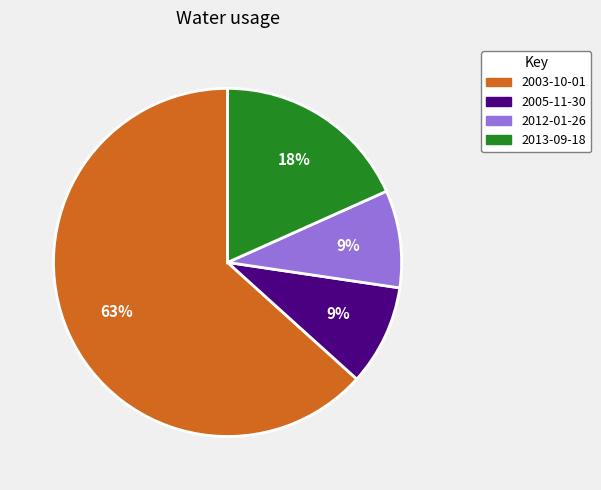

How many segments does this pie chart have?

4